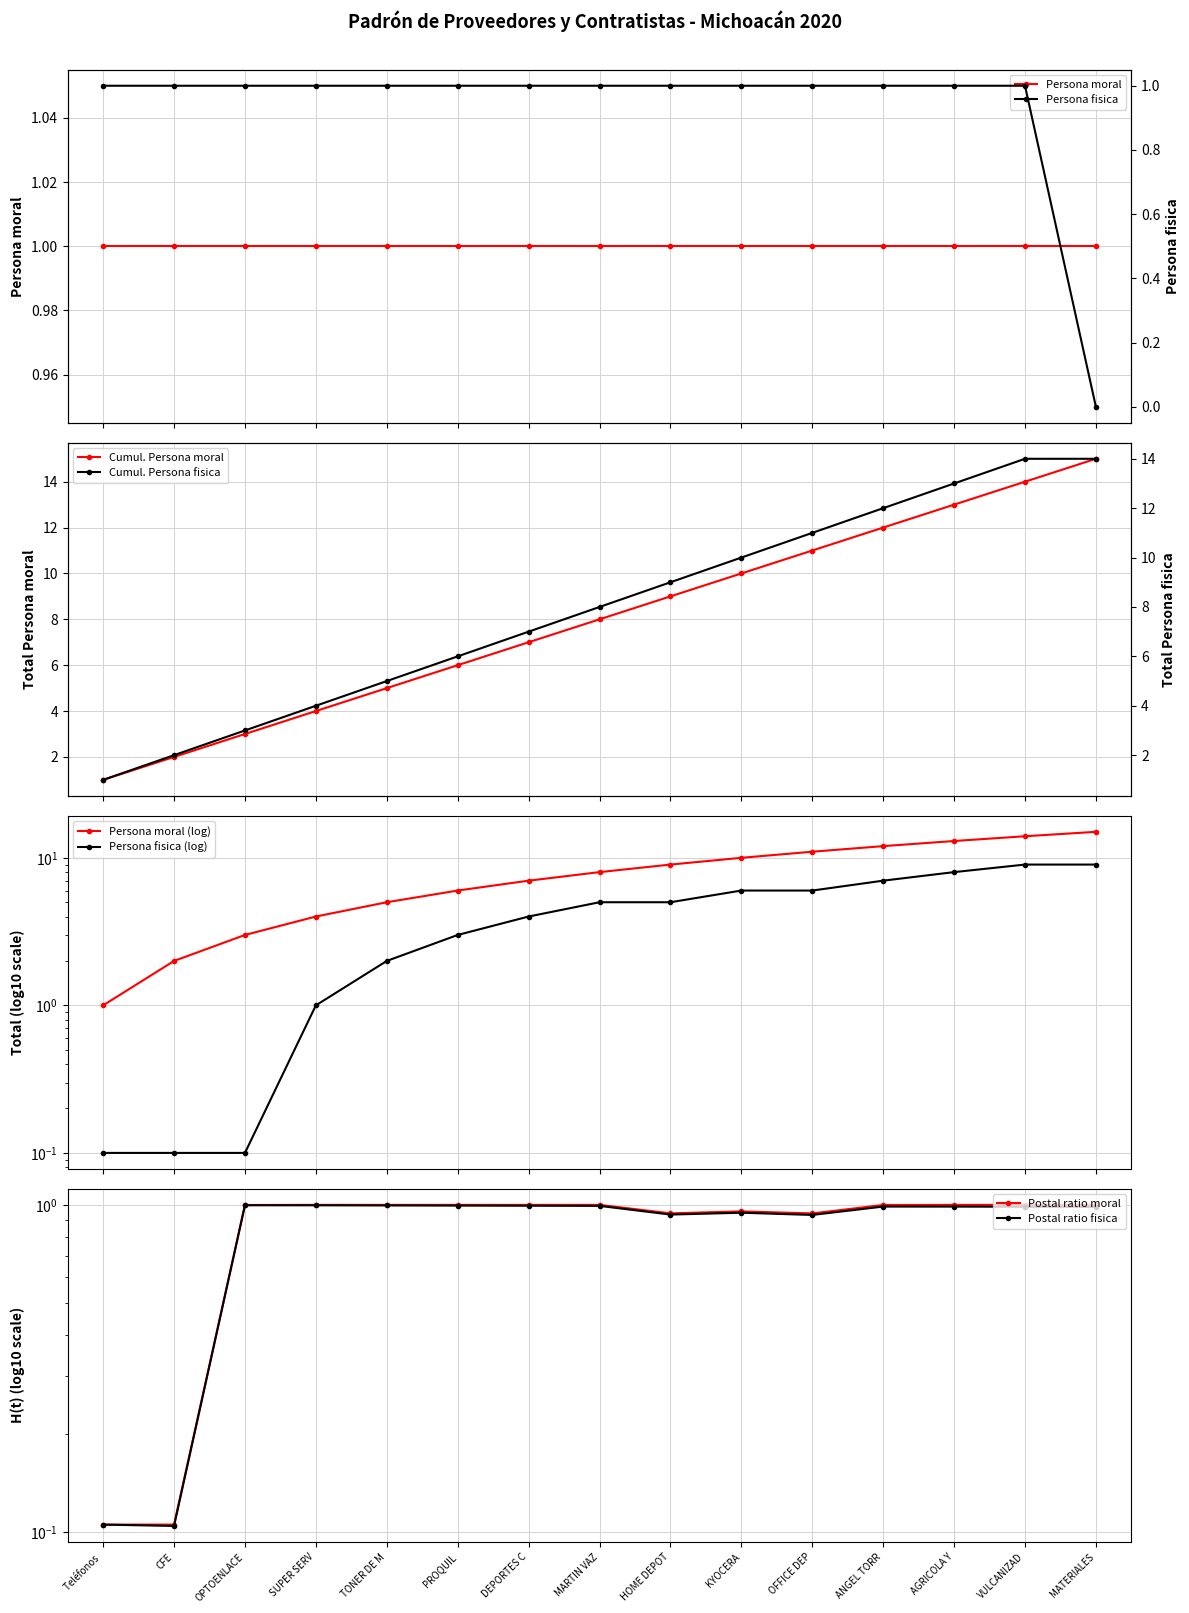

List the labels in order of value, largest first.

Teléfonos , CFE, OPTOENLACE, SUPER SERV, TONER DE M, PROQUIL, DEPORTES C, MARTIN VAZ, HOME DEPOT, KYOCERA, OFFICE DEP, ANGEL TORR, AGRICOLA Y, VULCANIZAD, MATERIALES